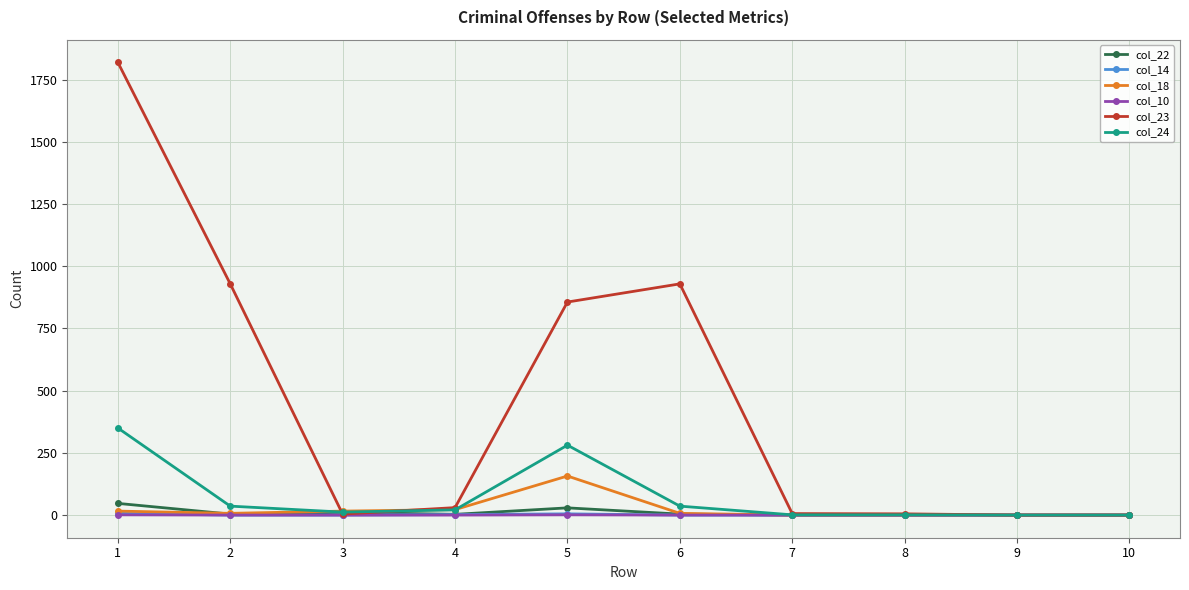

At how many categories does at least one series exceed 835?

4